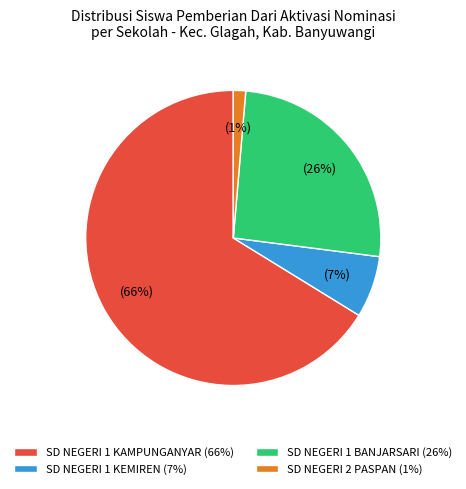

The SD NEGERI 1 BANJARSARI (26%) slice represents 26% of the pie. True or false?

True